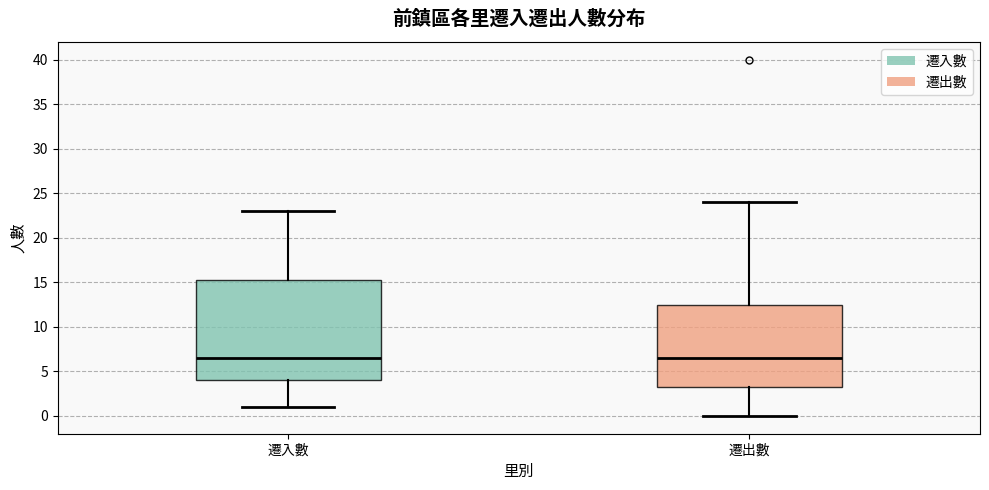

Where does the median line of the box for 遷入數 sit on the y-axis? The values are not printed on the chart, so give them approximately, as read against the axis.

6.5